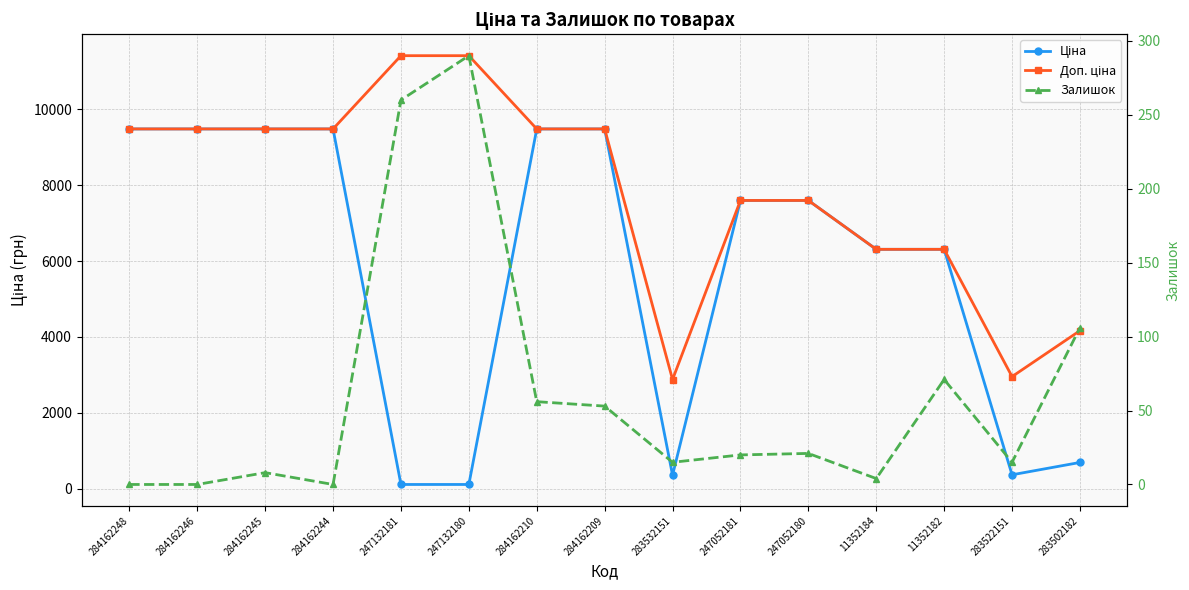

Where is Залишок nearest to the value 145?

283502182